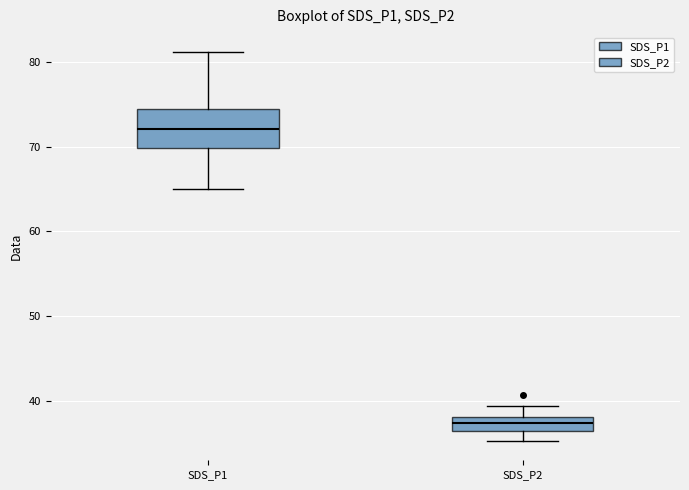

Which box has the lowest median line?

SDS_P2